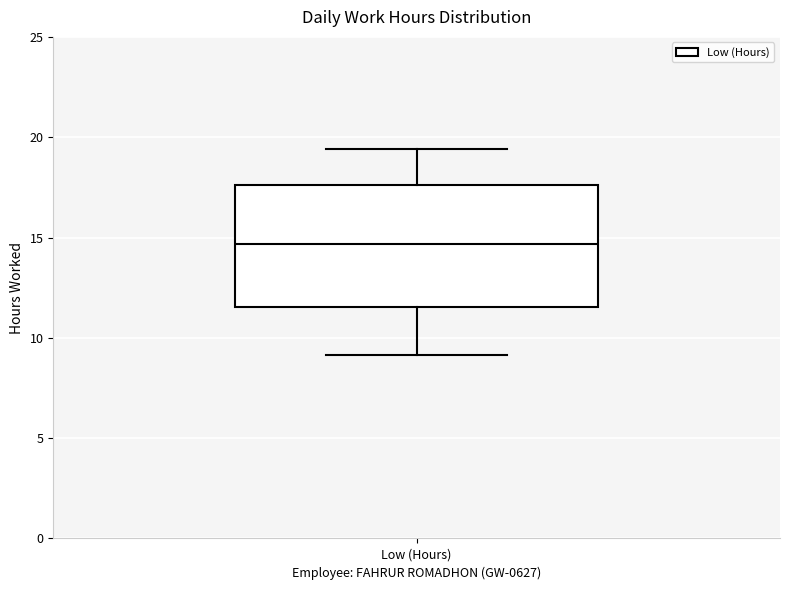

Transcribe this box plot: give where the median line is, the range the box spans, and where the two whiskers end, as read against the y-axis. The values are not printed on the chart, so give them approximately, as read against the axis.

median 14.5, box 11.5 to 17.5, whiskers 9.0 to 19.5